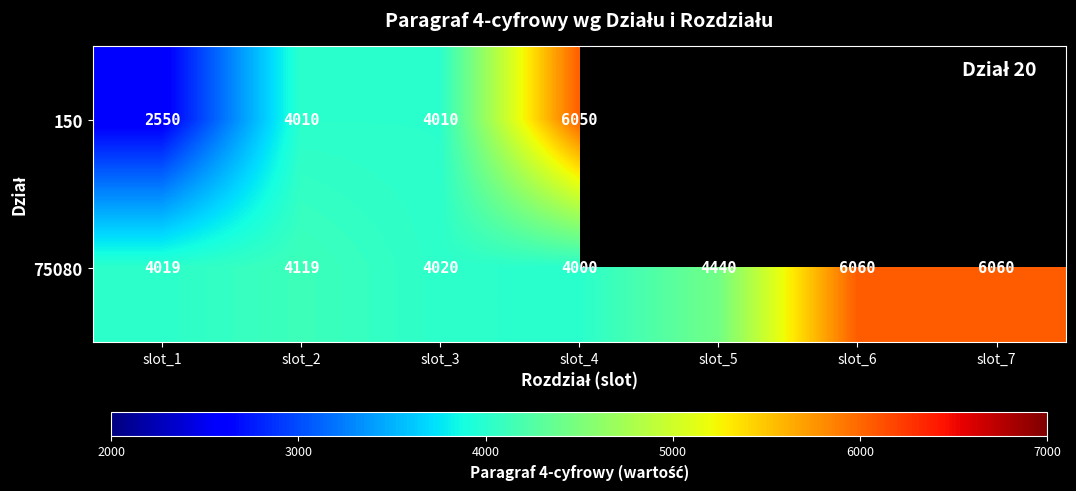

The value of 75080 at slot_6 is 6060. True or false?

True